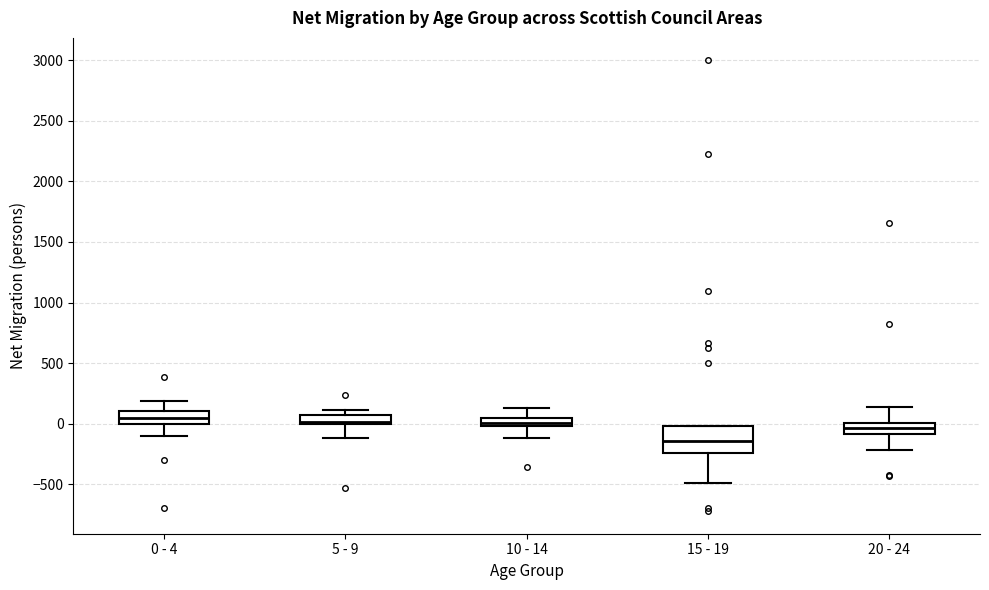

Where is the lower edge of the box for 0 - 4 on the y-axis? The values are not printed on the chart, so give them approximately, as read against the axis.

0